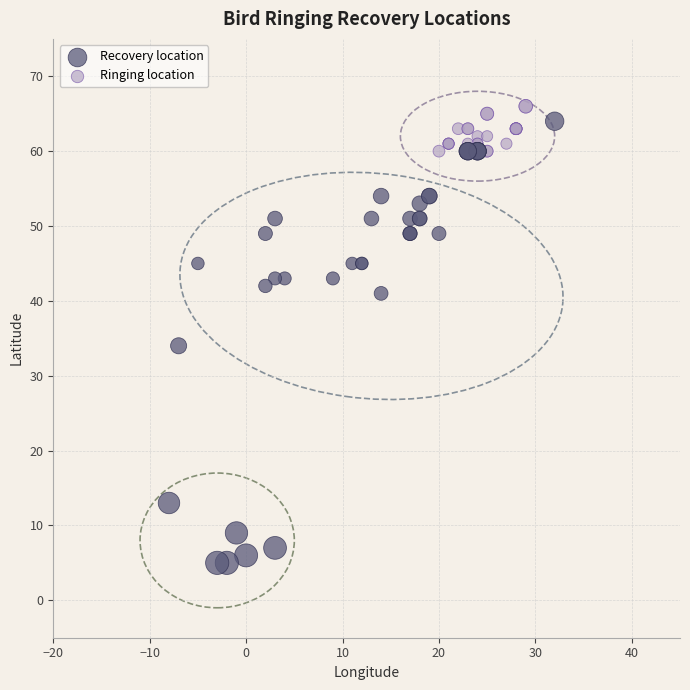

Which series has the largest Y range (max minus min)?

Recovery location